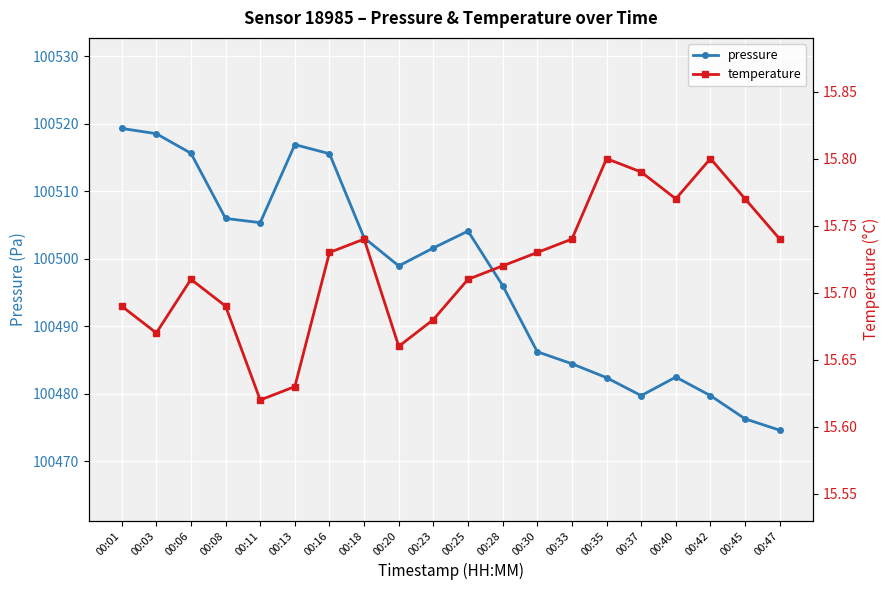

Which series has the largest total across all categories?

pressure